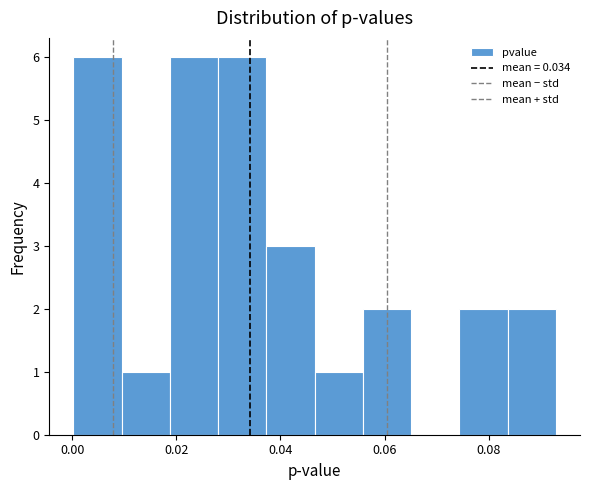

Reading left to right, transcribe this chart: for each bar, give the range it covers on the x-axis and its height. Neither the bar edges nor the heights are printed on the chart, so give them approximately, as read against the axes.

0.000 to 0.010: 6
0.010 to 0.018: 1
0.018 to 0.028: 6
0.028 to 0.038: 6
0.038 to 0.046: 3
0.046 to 0.056: 1
0.056 to 0.066: 2
0.066 to 0.074: 0
0.074 to 0.084: 2
0.084 to 0.092: 2